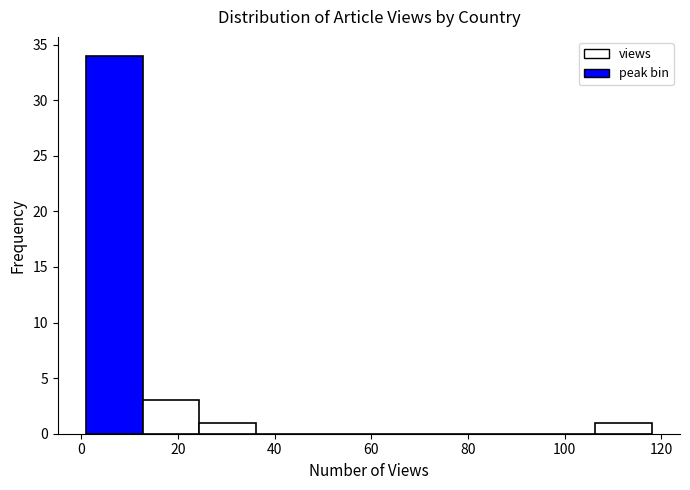

Reading left to right, list every bar in this chart as the range it spans on the x-axis followed by its height. Neither the bar edges nor the heights are printed on the chart, so give them approximately, as read against the axes.

2 to 12: 34
12 to 24: 3
24 to 36: 1
36 to 48: 0
48 to 60: 0
60 to 72: 0
72 to 82: 0
82 to 94: 0
94 to 106: 0
106 to 118: 1